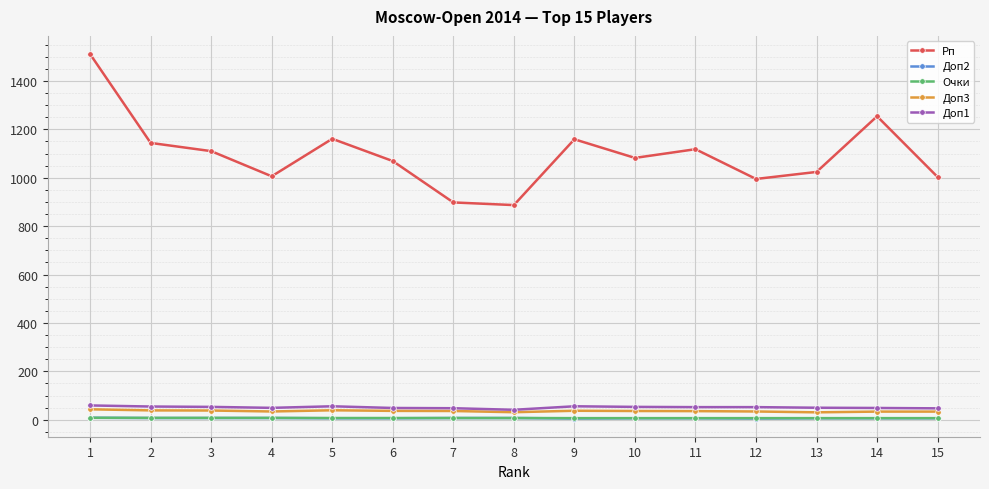

Count the number of data series in this chart.

5